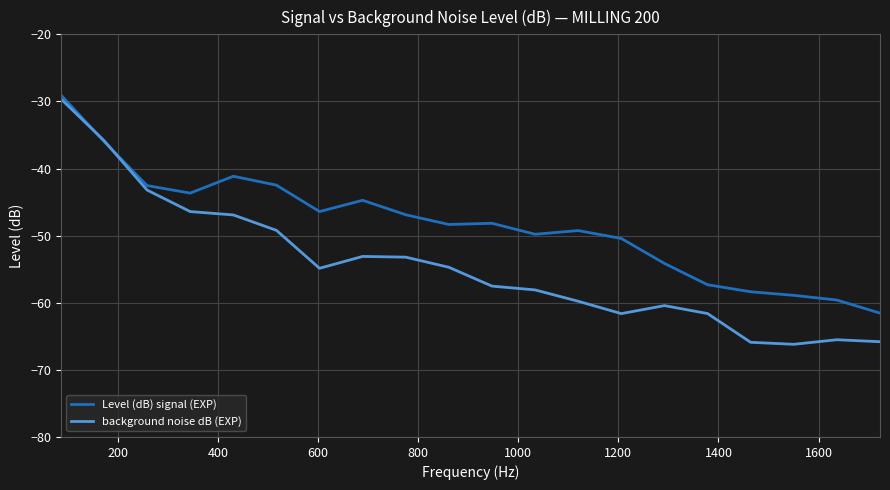

Which series has the widest spread of values?

background noise dB (EXP)